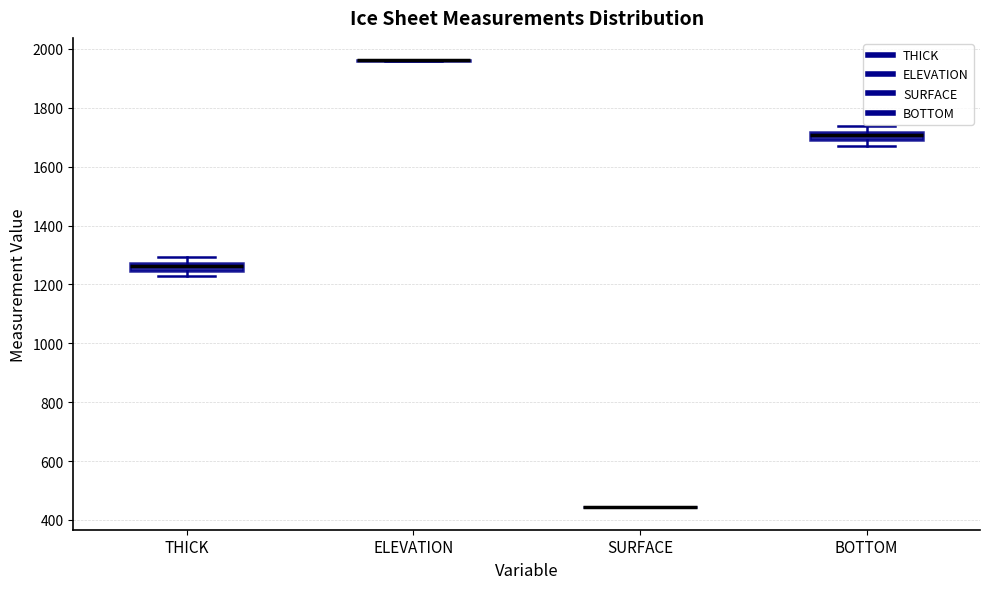

Where is the lower edge of the box for THICK on the y-axis? The values are not printed on the chart, so give them approximately, as read against the axis.

1240